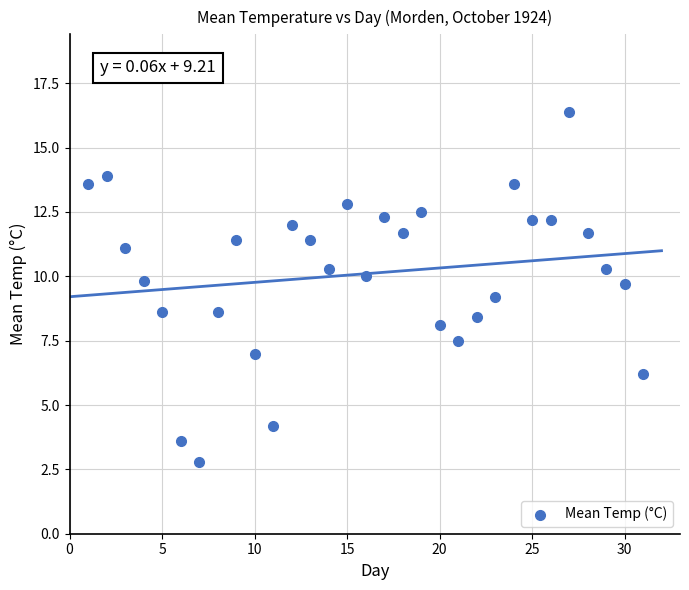

What Y value in the scatter plot is closest to 9?

9.2